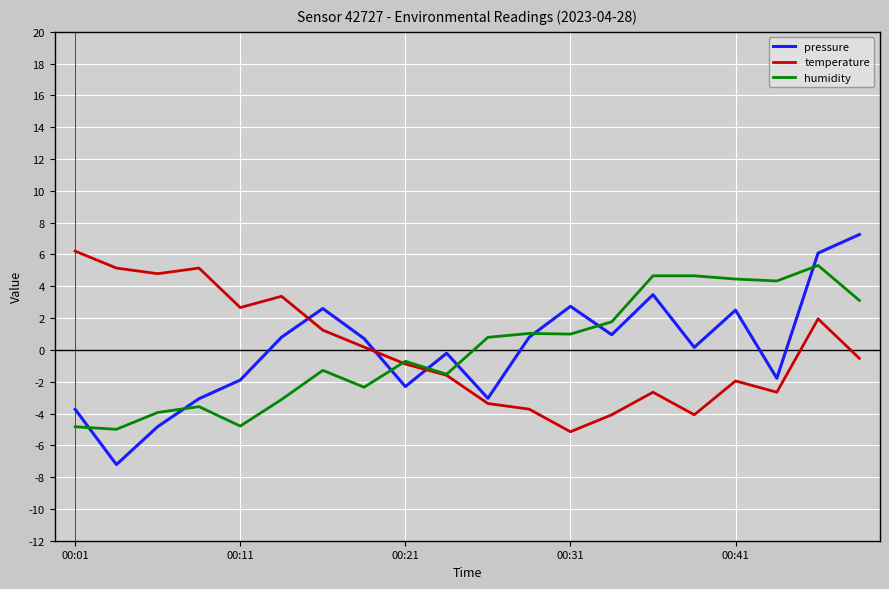

After their last crossing, which series has the higher values: pressure or temperature?

pressure